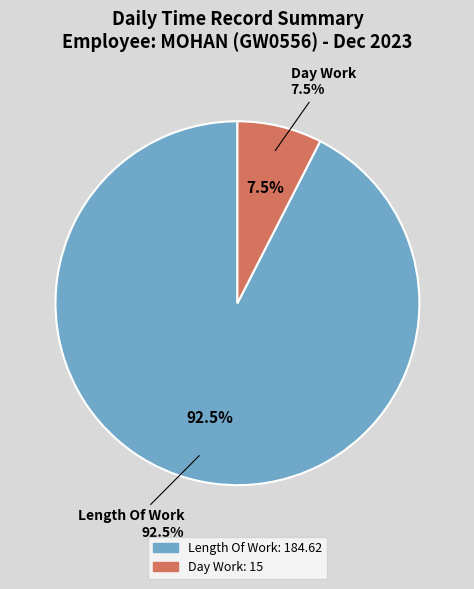

Is it true that Under Time is 0% of the pie?

True